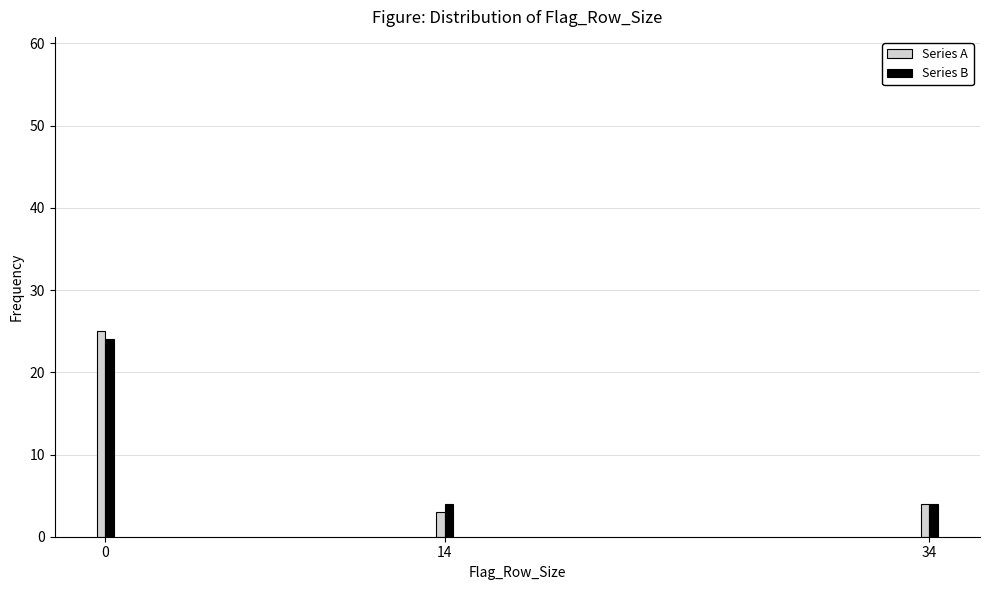

Reading right to left, list all the values displayed in this chart.

Series A: 4	3	25
Series B: 4	4	24